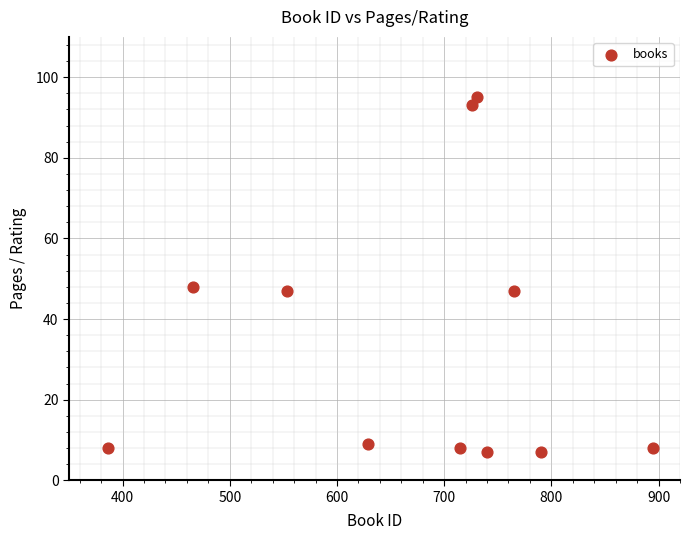

What is the range of Y values (max minus min)?

88